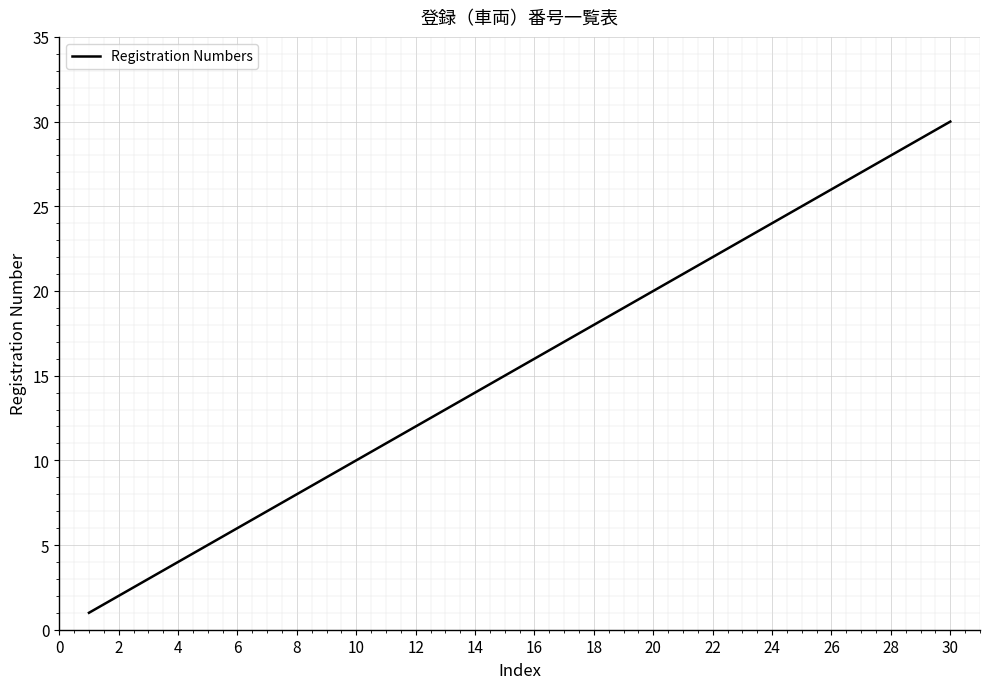

What is the greatest value displayed?

30